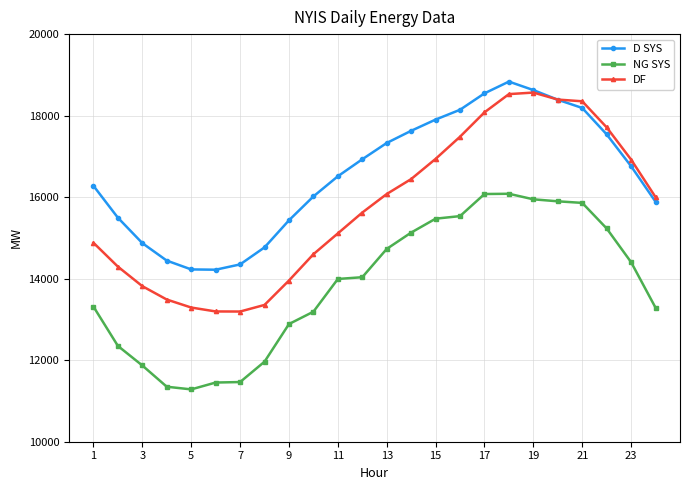

Rank the series by their maximum value, from highest to lowest.

D SYS, DF, NG SYS